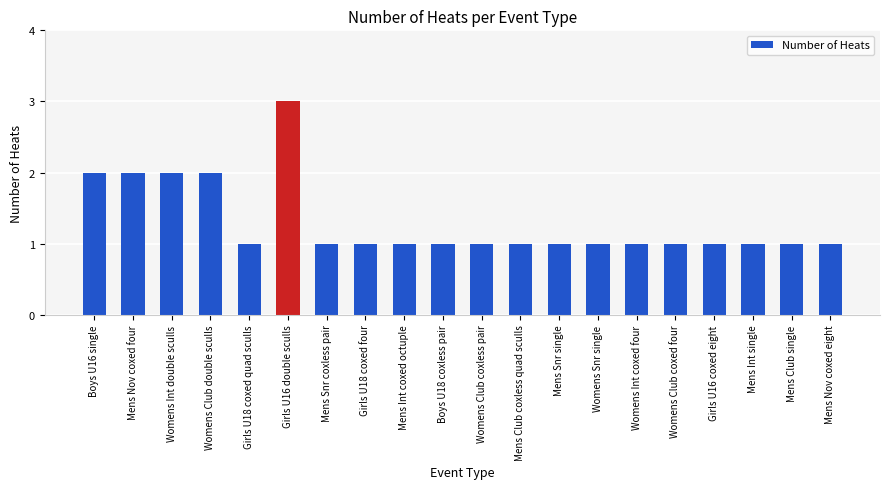

Is it true that the value at Girls U16 double sculls is 5?

False